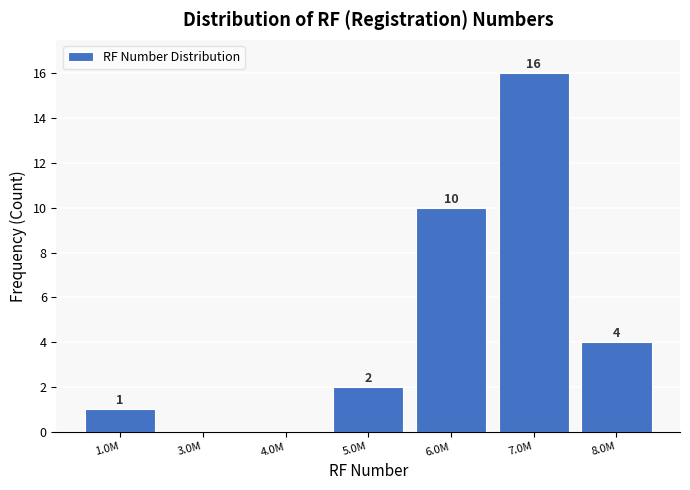

Reading right to left, extract all data points from this chart.

8.0M=4	7.0M=16	6.0M=10	5.0M=2	4.0M=0	3.0M=0	1.0M=1